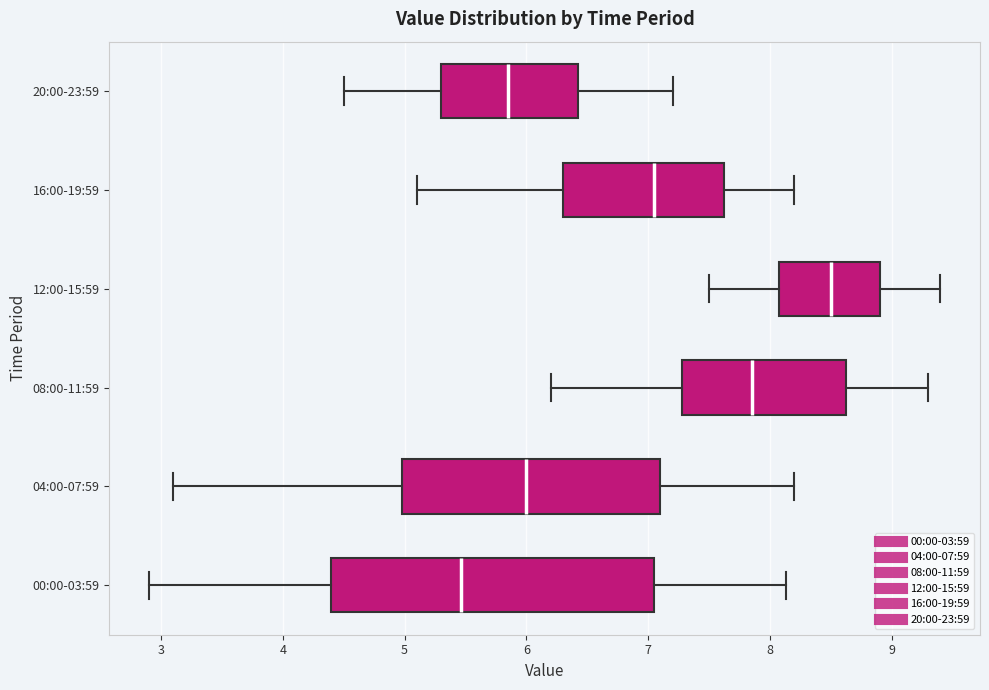

Which box has the furthest to the left median line?

00:00-03:59